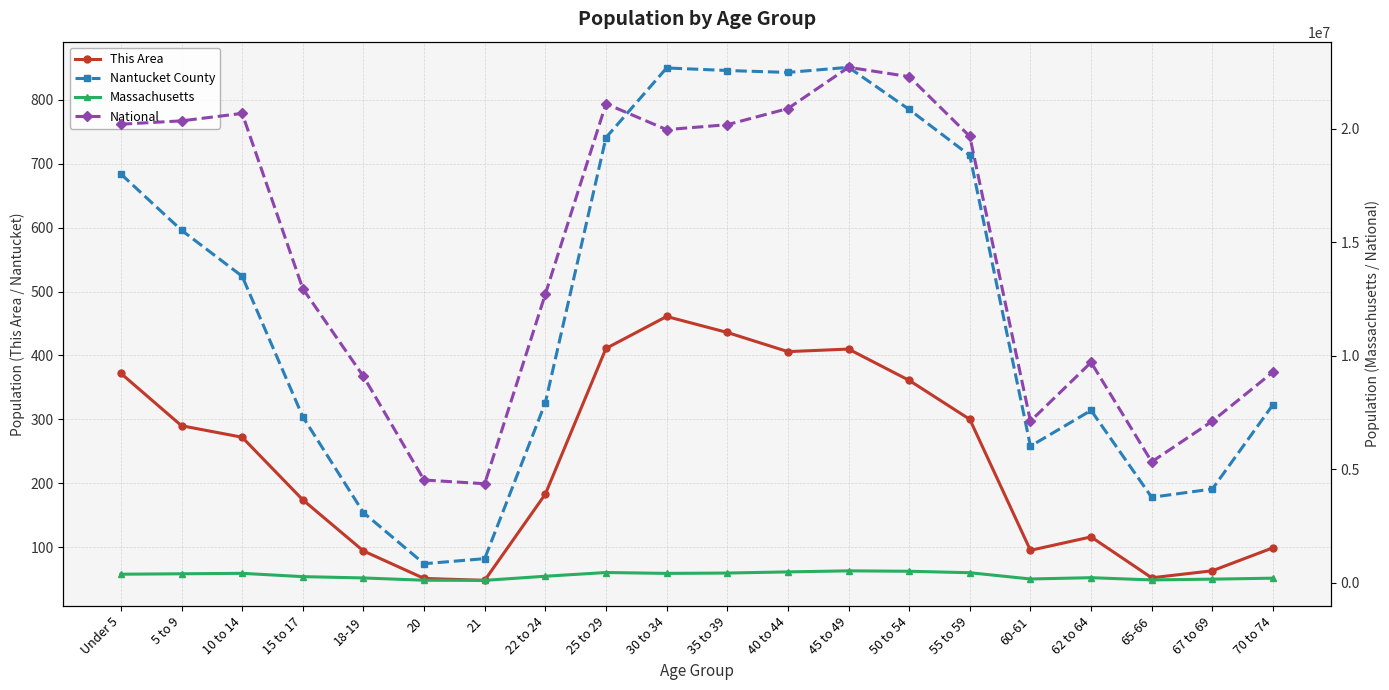

True or false: This Area has a value of 95 at 60-61.

True